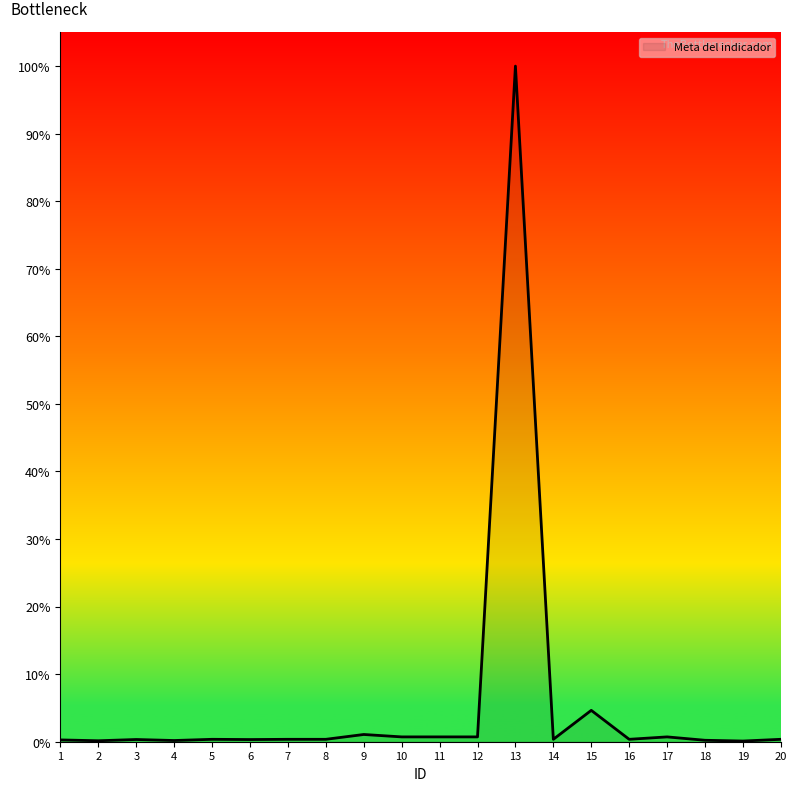

Is this an area chart (filled region under the line)?

No